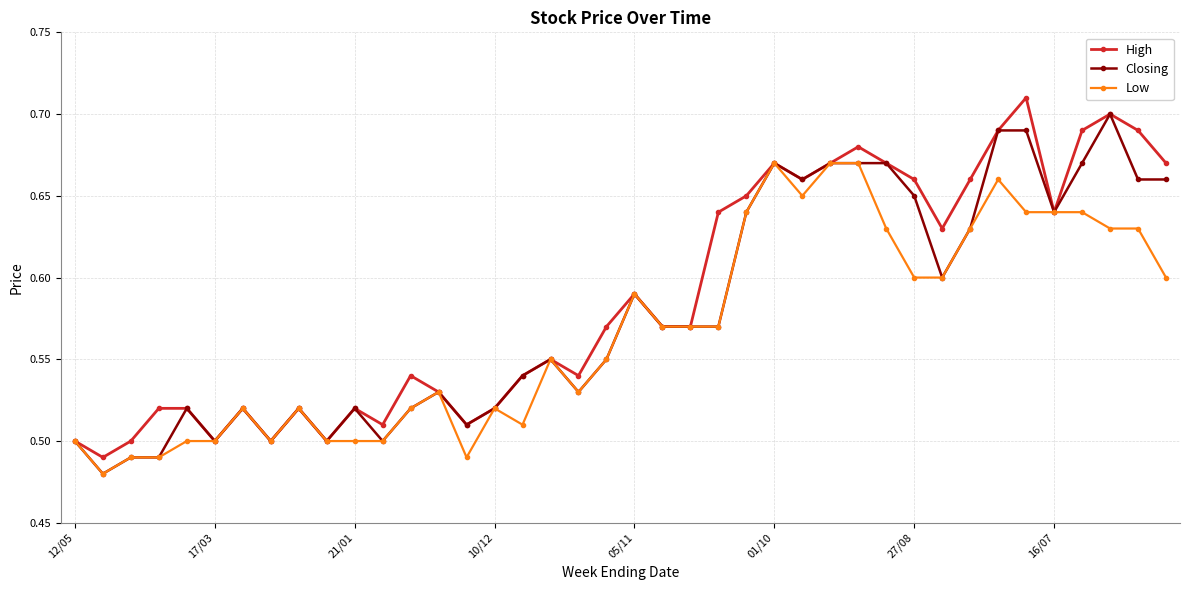

How many Low values are between 0 and 1?

40